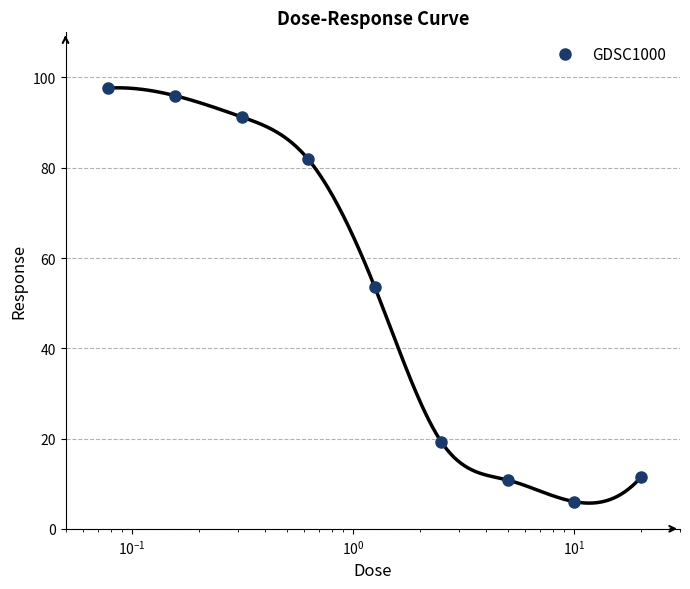

How many lines are shown in the chart?

1